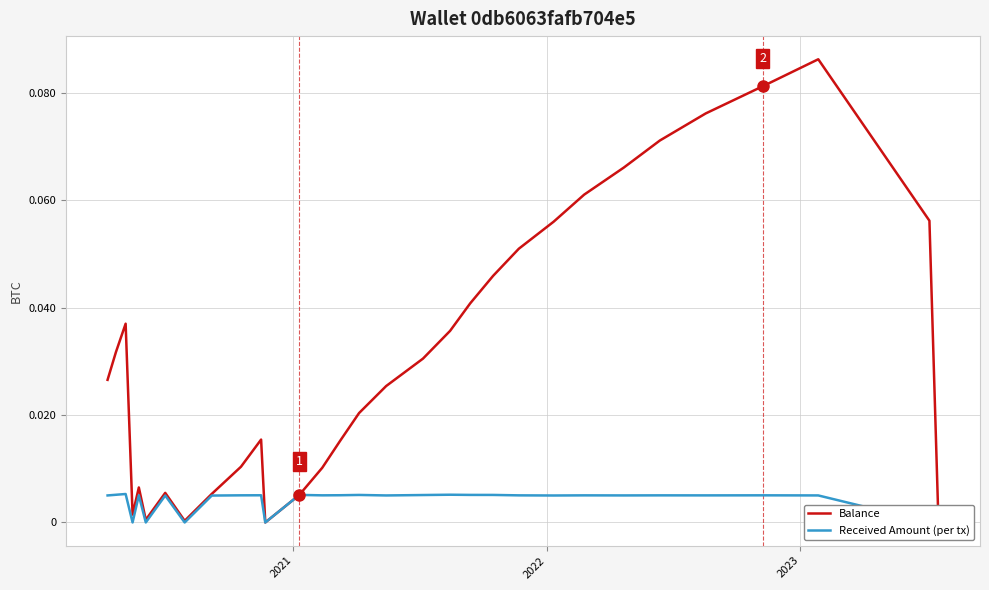

Does the chart display data point markers on the line(s)?

No